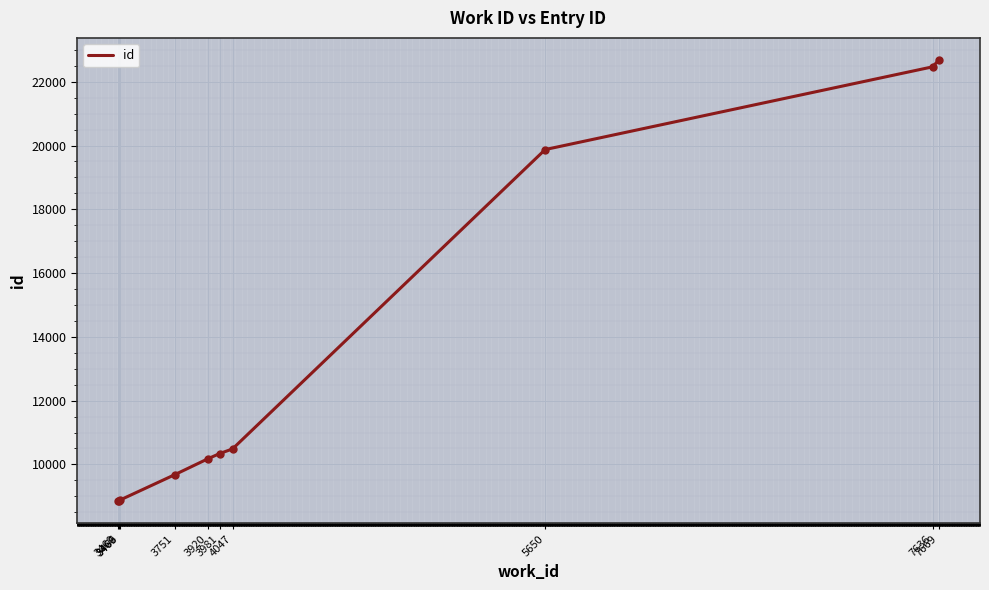

True or false: the data shows 8879 at 3469.

True